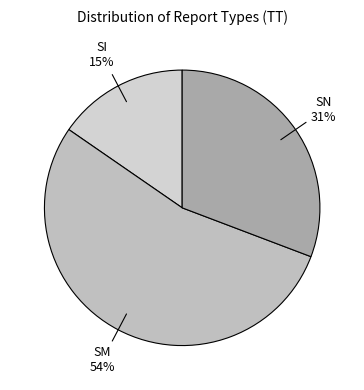

Is there any slice that represents more than half of the pie?

Yes